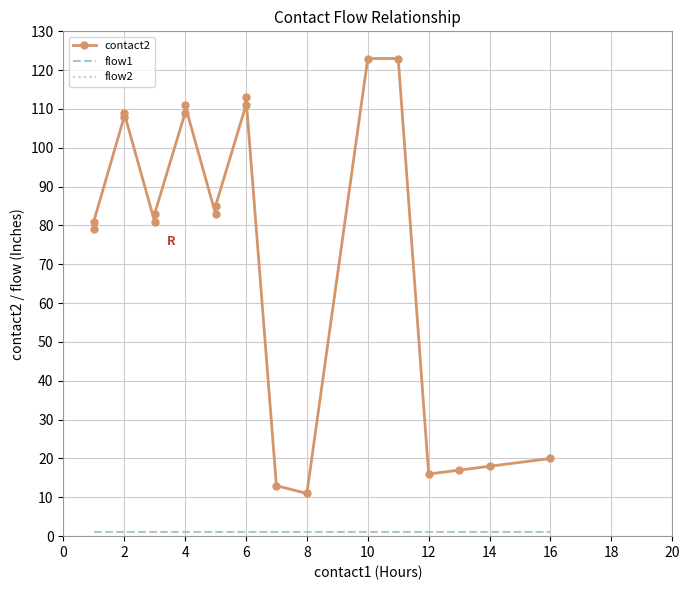

What is the greatest value displayed?

123